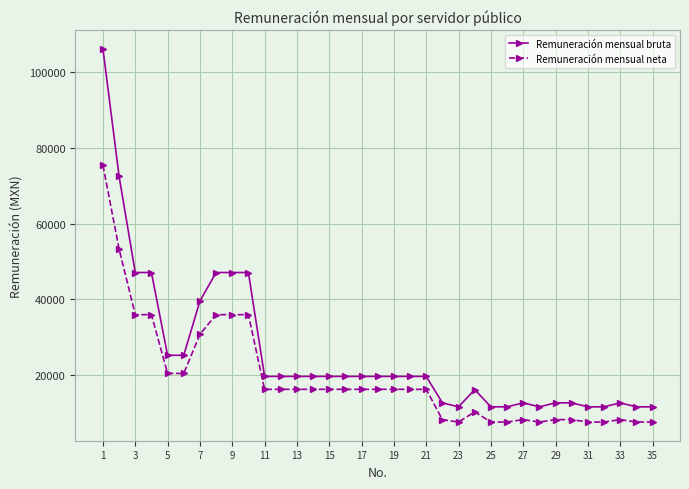

What is the smallest value displayed?

7669.2